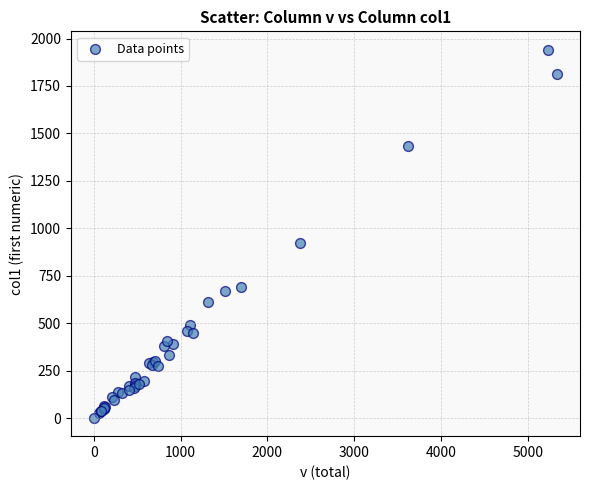

What Y value in the scatter plot is closest to 971?

924